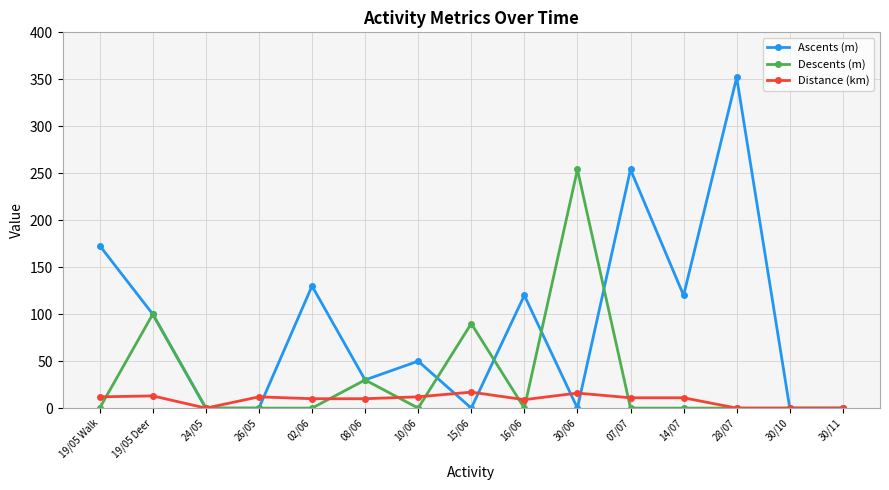

Between 30/06 and 14/07, which series saw the biggest shift?

Descents (m)